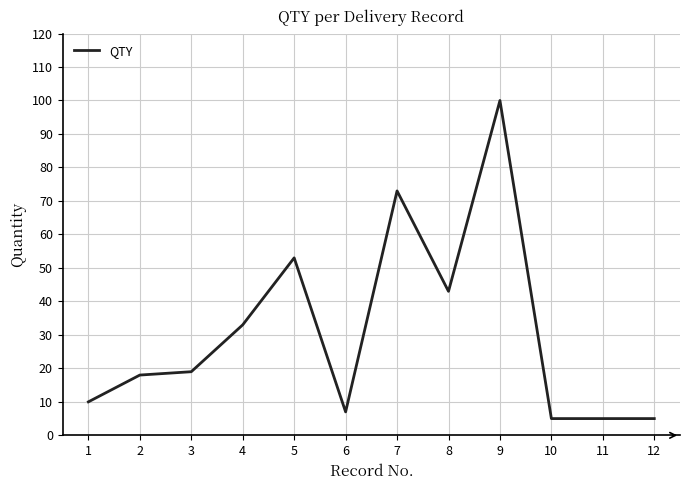

True or false: the data shows 100 at 9.

True